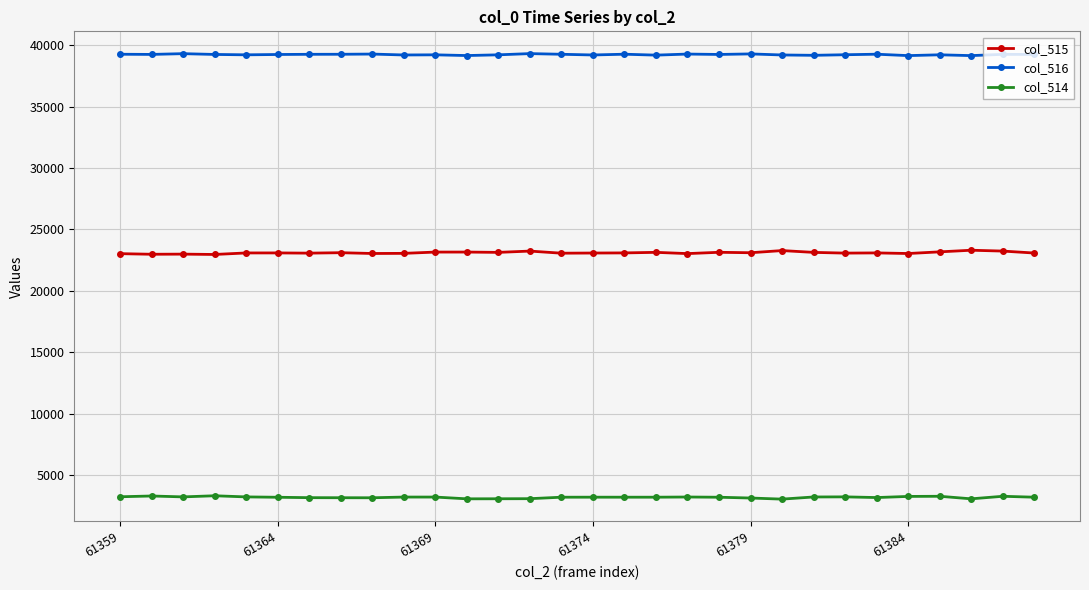

True or false: col_516 and col_515 cross at least once.

False